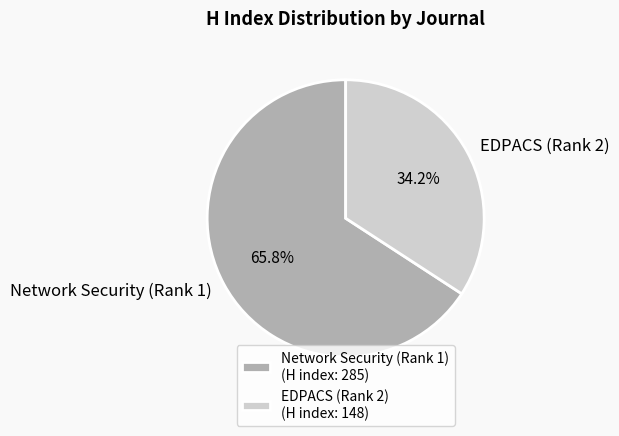

Count the number of slices in the pie.

2